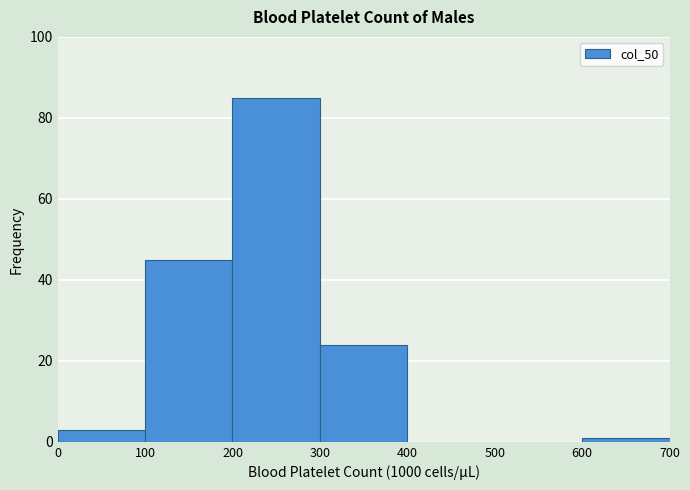

Reading left to right, list every bar in this chart as the range it spans on the x-axis followed by its height. The values are not printed on the chart, so give them approximately, as read against the axis.

0 to 100: 4
100 to 200: 46
200 to 300: 86
300 to 400: 24
400 to 500: 0
500 to 600: 0
600 to 700: under 2